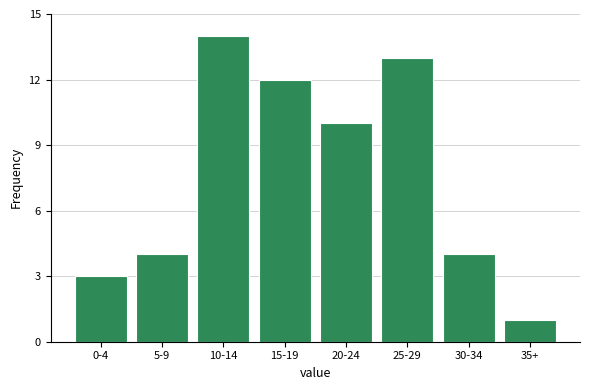

Reading right to left, extract all data points from this chart.

1	4	13	10	12	14	4	3